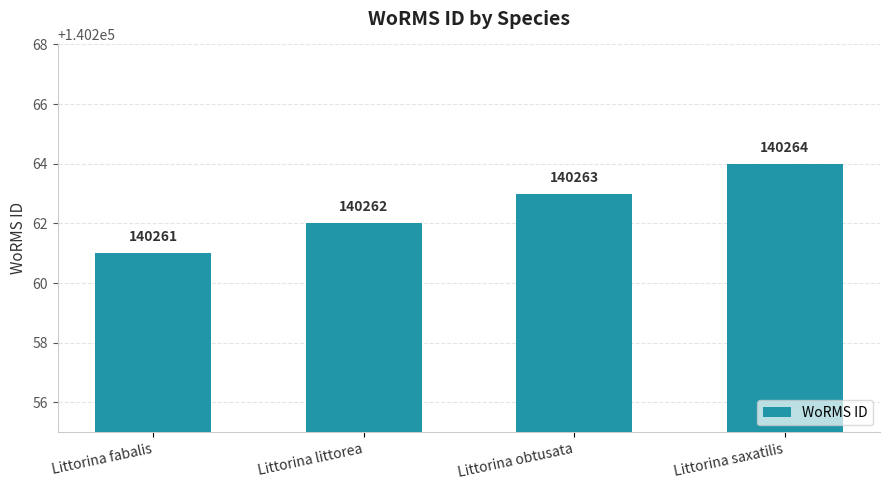

What is the approximate value at Littorina littorea?

140262